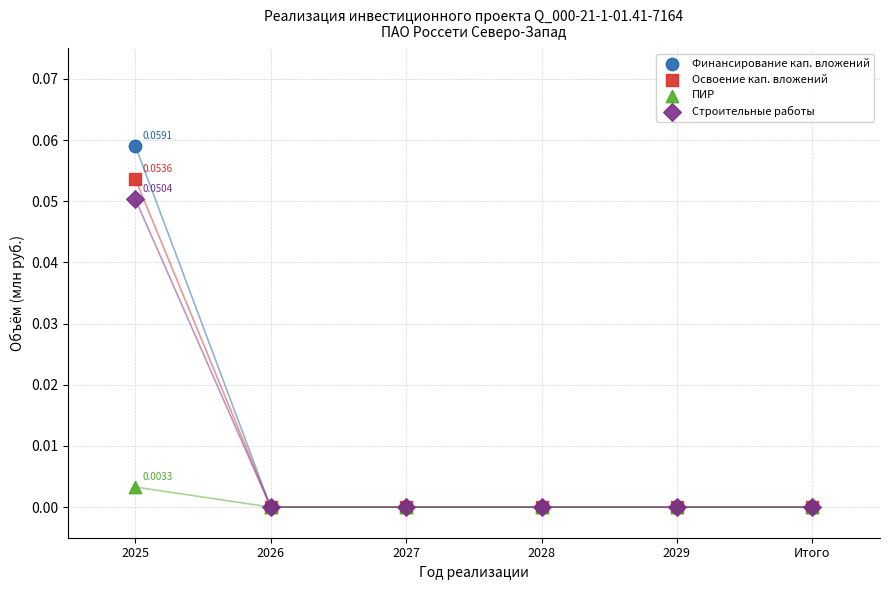

Which series has the widest spread of Y values?

Финансирование кап. вложений